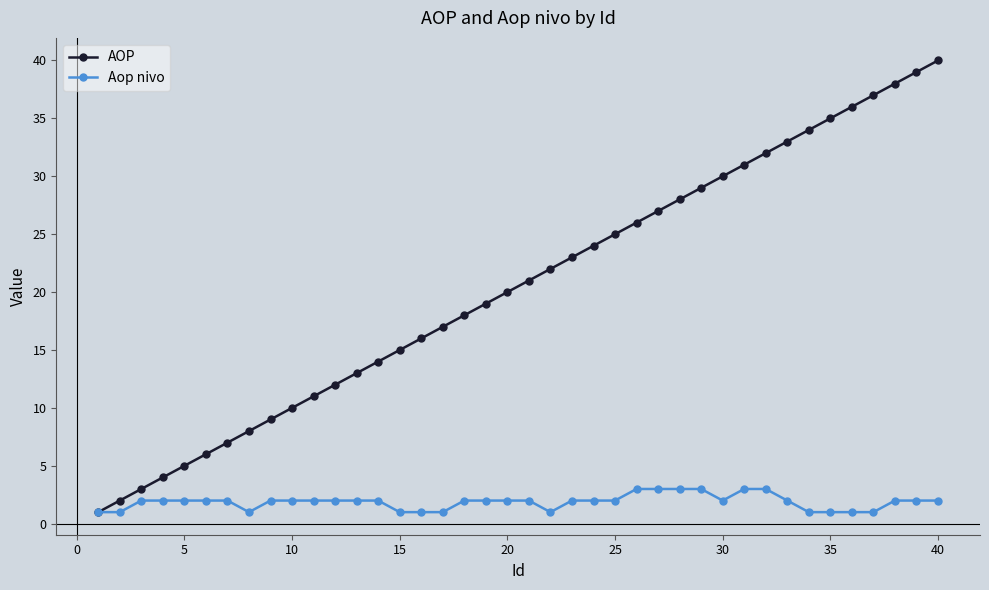

How many distinct data groups are displayed?

2